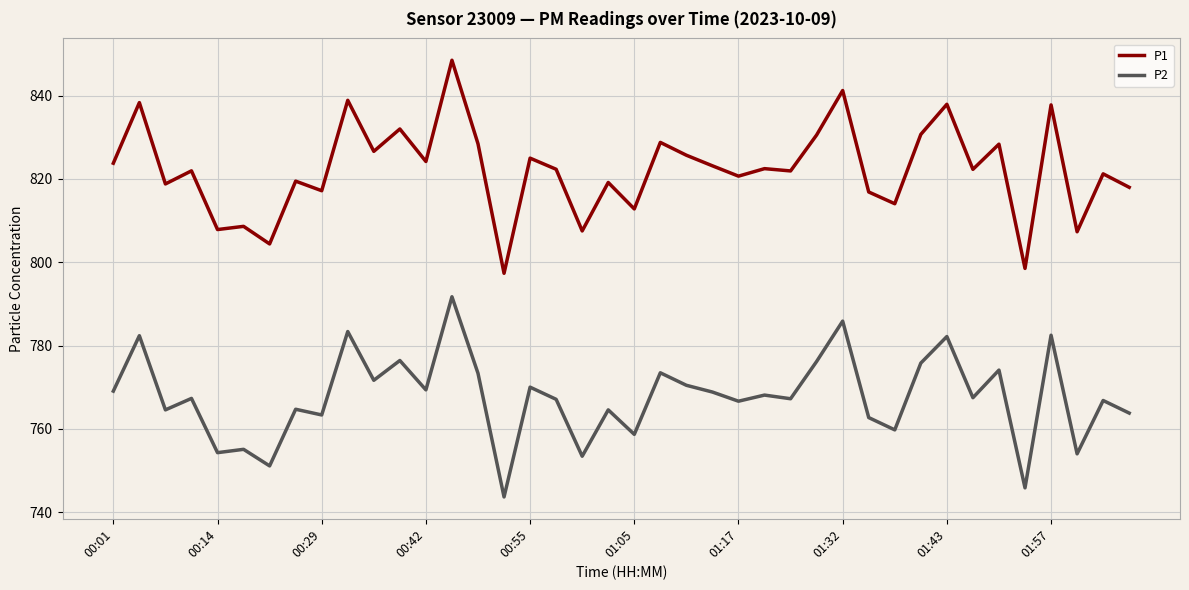

Rank the series by their average value, from highest to lowest.

P1, P2